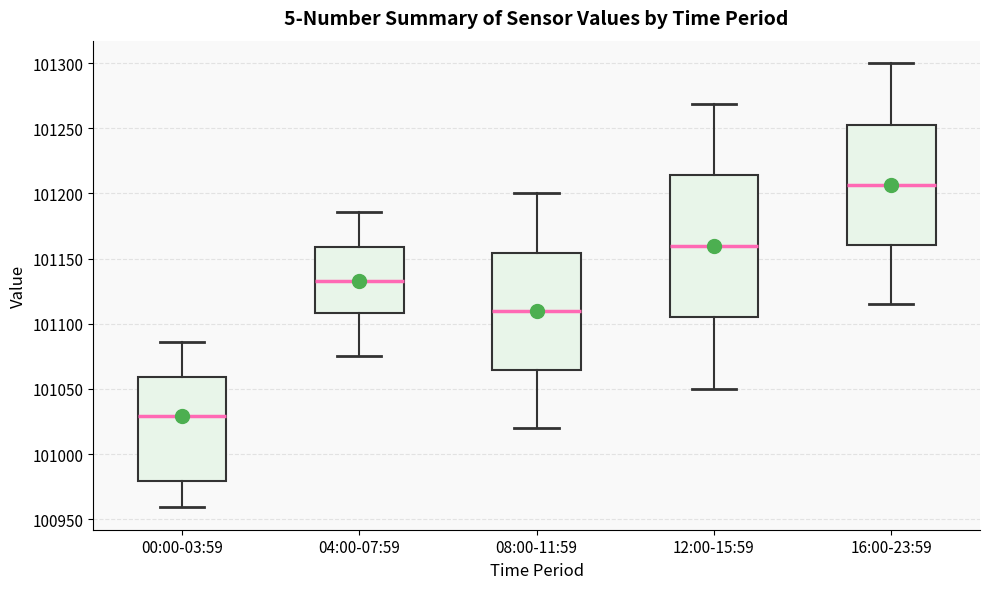

Where does the lower whisker of the box for 12:00-15:59 end on the y-axis? The values are not printed on the chart, so give them approximately, as read against the axis.

101050